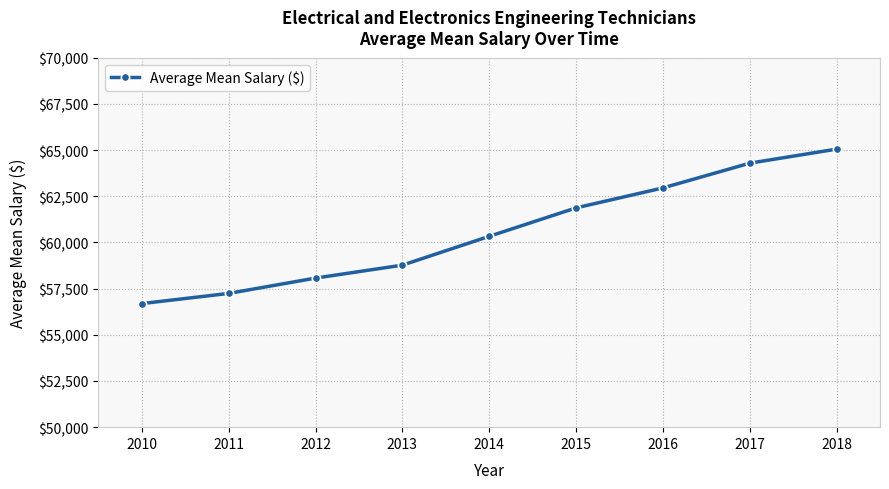

Between 2011 and 2017, which is larger?

2017